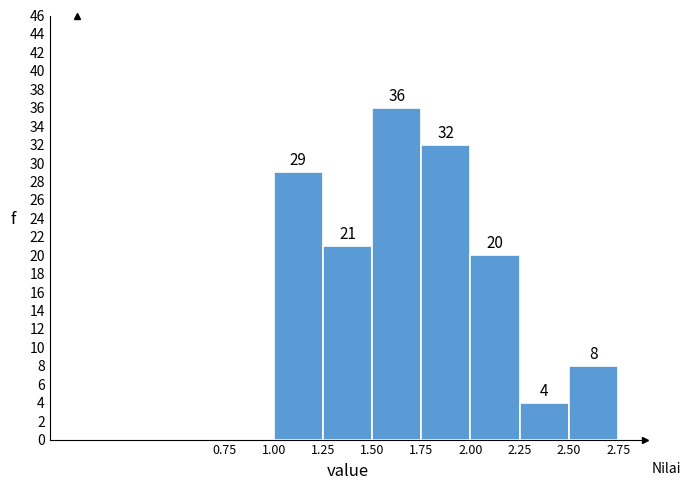

Over which range of the x-axis is the bar tallest?

1.50 to 1.75